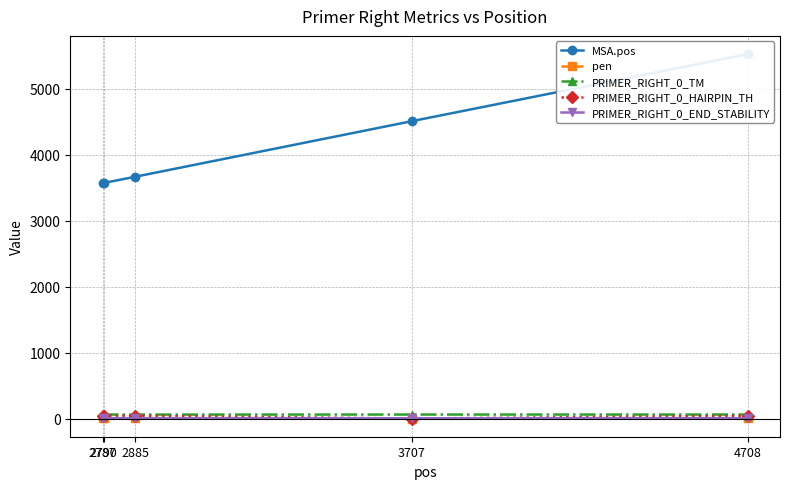

True or false: PRIMER_RIGHT_0_END_STABILITY and PRIMER_RIGHT_0_TM cross at least once.

False